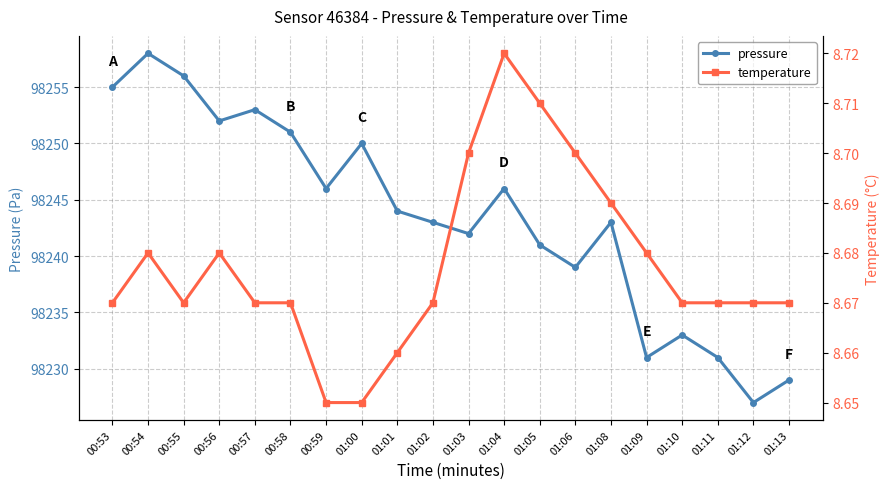

At which category does temperature reach its first local peak?

00:54